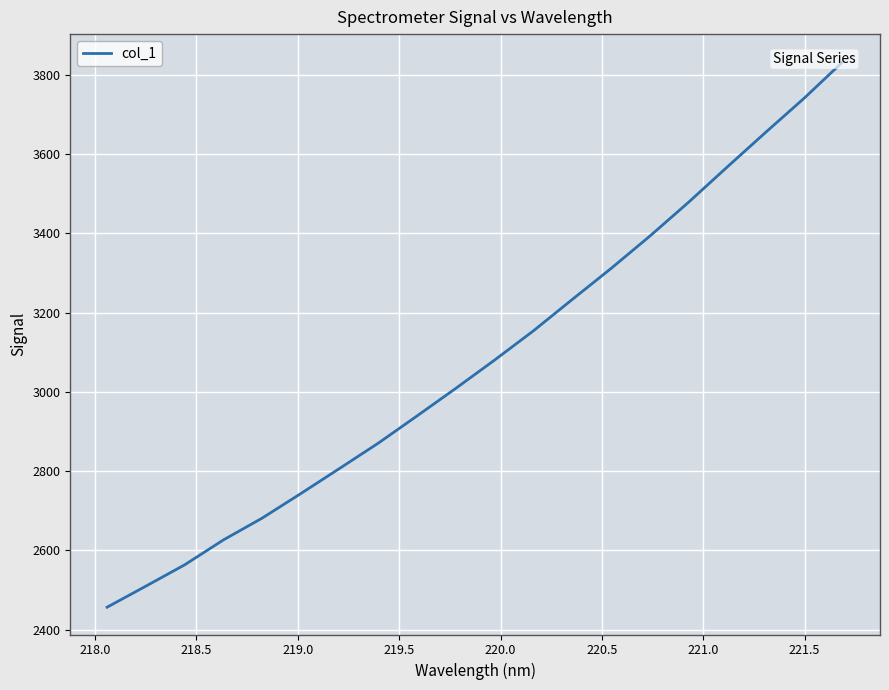

What is the label of the 3rd point from the left?

218.5